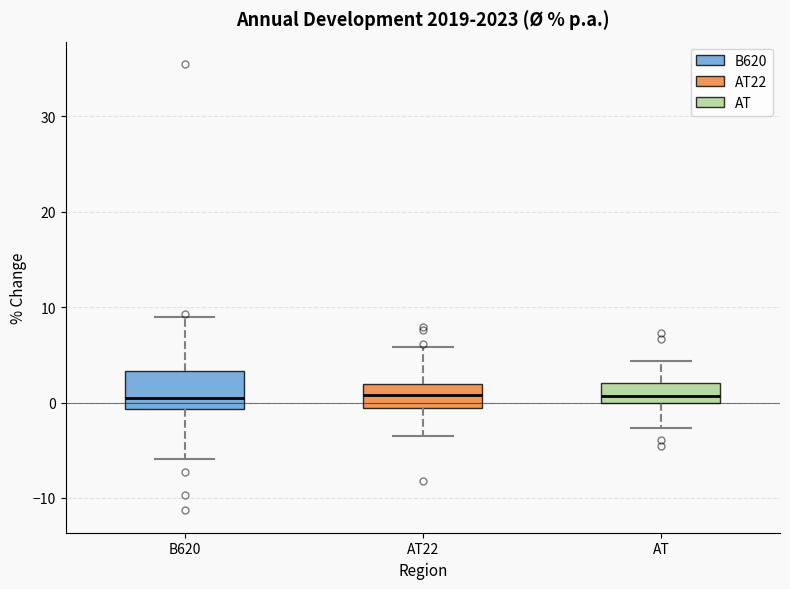

Where does the median line of the box for B620 sit on the y-axis? The values are not printed on the chart, so give them approximately, as read against the axis.

0